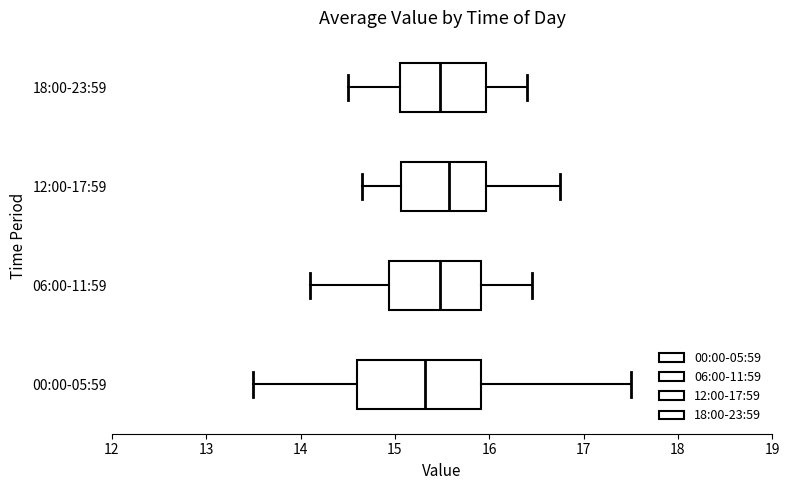

Reading bottom to top, transcribe this box plot: for each box, give where its median line is, the range the box spans, and where its two whiskers end, as read against the x-axis. The values are not printed on the chart, so give them approximately, as read against the axis.

00:00-05:59: median 15.3, box 14.6 to 15.9, whiskers 13.5 to 17.5
06:00-11:59: median 15.5, box 14.9 to 15.9, whiskers 14.1 to 16.5
12:00-17:59: median 15.6, box 15.1 to 16.0, whiskers 14.7 to 16.8
18:00-23:59: median 15.5, box 15.1 to 16.0, whiskers 14.5 to 16.4